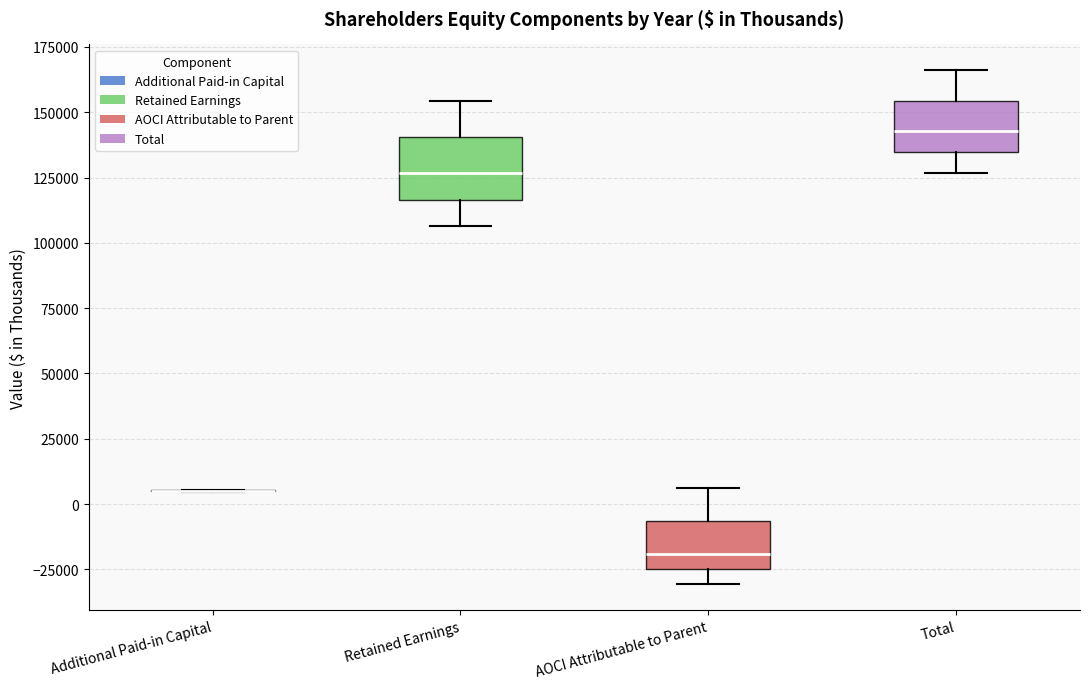

Reading left to right, read every box against the y-axis: the position of its median line, the range the box covers, and the ends of its whiskers. The values are not printed on the chart, so give them approximately, as read against the axis.

Additional Paid-in Capital: box collapsed to a line at 5000, whiskers 5000 to 5000
Retained Earnings: median 125000, box 115000 to 140000, whiskers 105000 to 155000
AOCI Attributable to Parent: median -20000, box -25000 to -5000, whiskers -30000 to 5000
Total: median 145000, box 135000 to 155000, whiskers 125000 to 165000